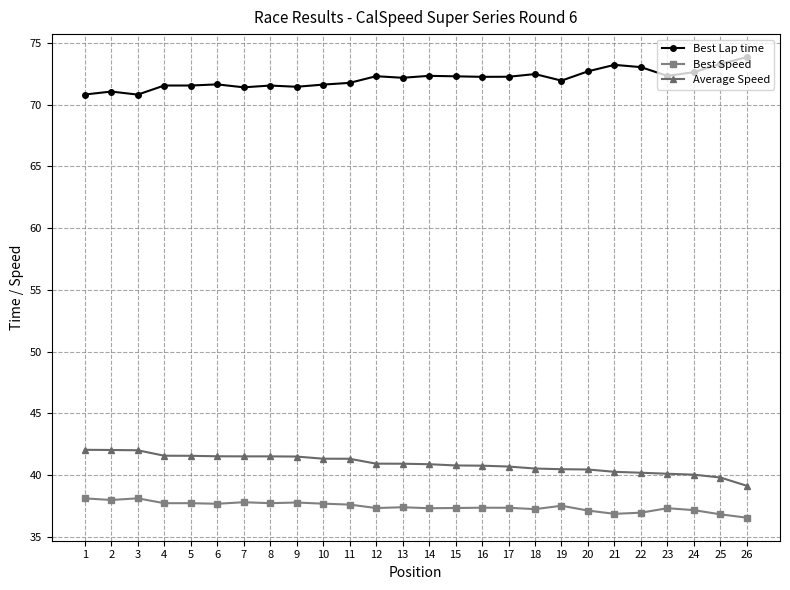

Which label corresponds to the largest value in the chart?

26